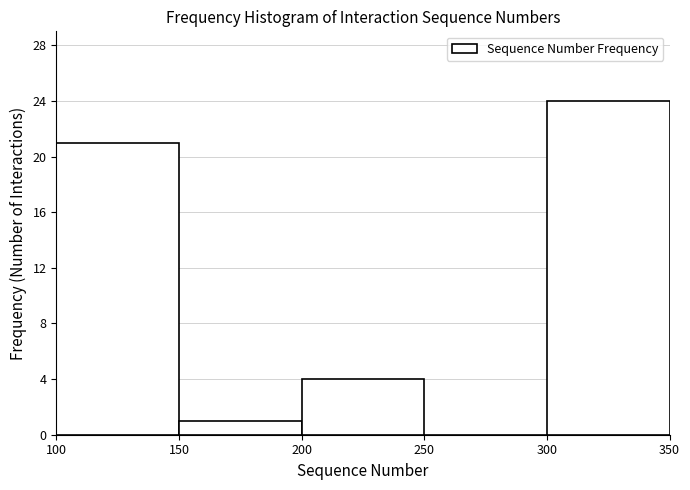

Reading left to right, transcribe this chart: for each bar, give the range it covers on the x-axis and its height. The values are not printed on the chart, so give them approximately, as read against the axis.

100 to 150: 21
150 to 200: 1
200 to 250: 4
250 to 300: 0
300 to 350: 24